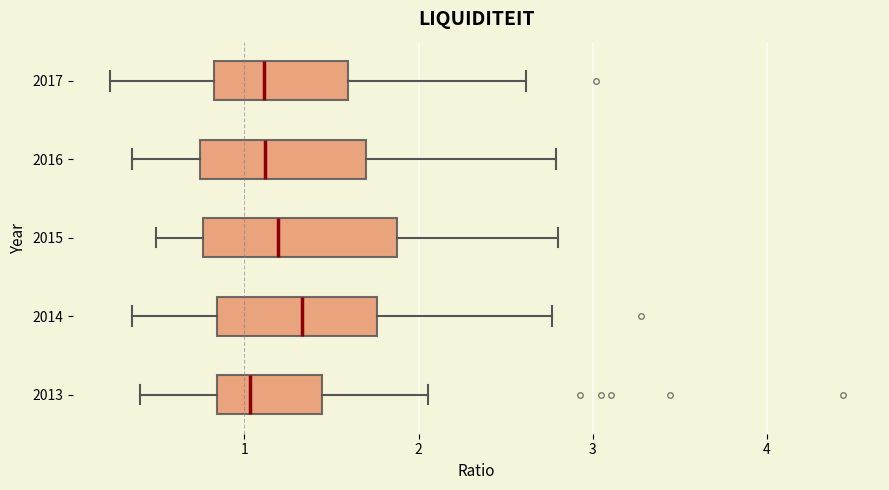

Reading bottom to top, transcribe this box plot: for each box, give where its median line is, the range the box spans, and where its two whiskers end, as read against the x-axis. The values are not printed on the chart, so give them approximately, as read against the axis.

2013: median 1.0, box 0.8 to 1.4, whiskers 0.4 to 2.1
2014: median 1.3, box 0.8 to 1.8, whiskers 0.4 to 2.8
2015: median 1.2, box 0.8 to 1.9, whiskers 0.5 to 2.8
2016: median 1.1, box 0.7 to 1.7, whiskers 0.4 to 2.8
2017: median 1.1, box 0.8 to 1.6, whiskers 0.2 to 2.6